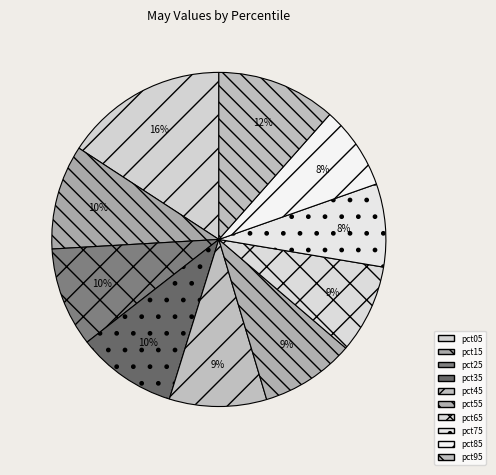

Does pct85 represent more than half of the total?

No